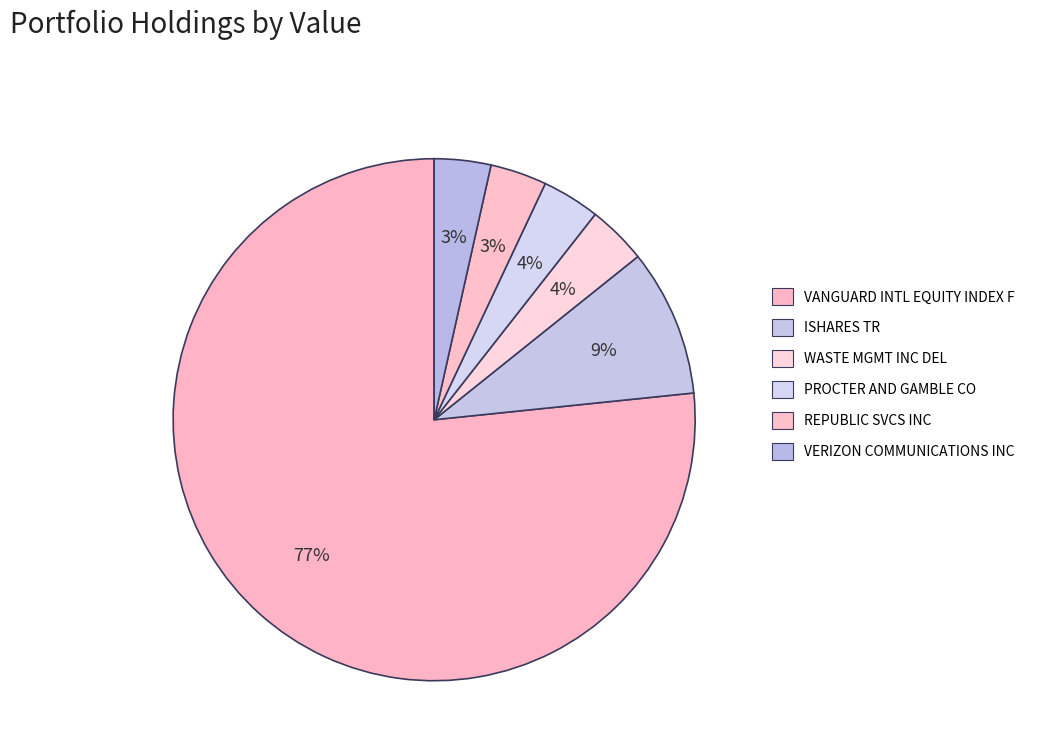

What is the largest slice in the pie chart?

VANGUARD INTL EQUITY INDEX F